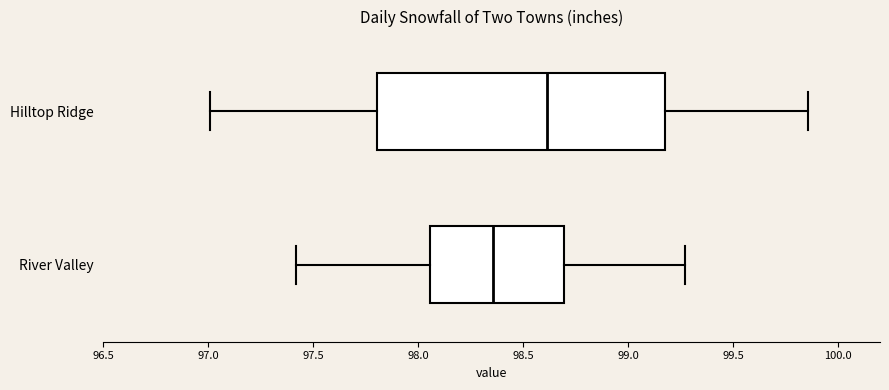

Where does the left whisker of the box for River Valley end on the x-axis? The values are not printed on the chart, so give them approximately, as read against the axis.

97.40